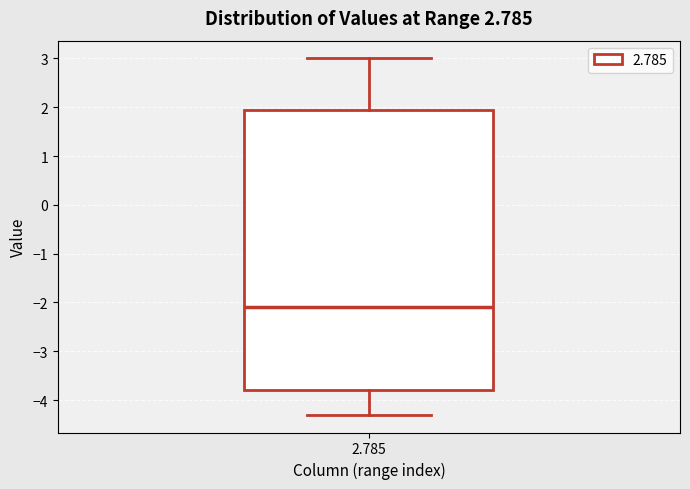

Read this box plot against the y-axis: the position of the median line, the range covered by the box, and the ends of both whiskers. The values are not printed on the chart, so give them approximately, as read against the axis.

median -2.1, box -3.8 to 2.0, whiskers -4.3 to 3.0